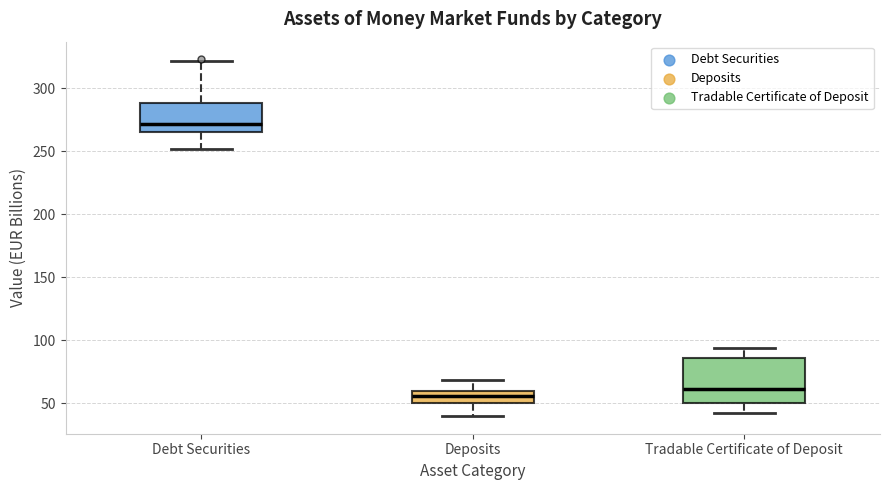

Which box is the tallest, from its lower edge to its upper edge?

Tradable Certificate of Deposit